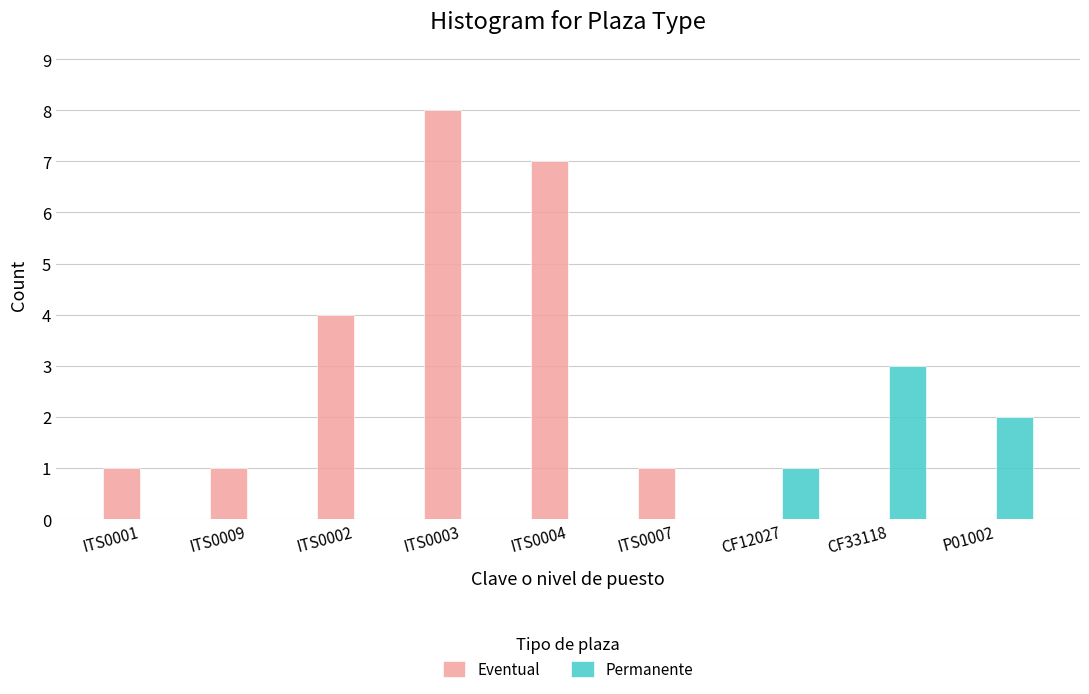

Reading left to right, transcribe all the data shown in this chart.

Eventual: ITS0001=1	ITS0009=1	ITS0002=4	ITS0003=8	ITS0004=7	ITS0007=1	CF12027=0	CF33118=0	P01002=0
Permanente: ITS0001=0	ITS0009=0	ITS0002=0	ITS0003=0	ITS0004=0	ITS0007=0	CF12027=1	CF33118=3	P01002=2